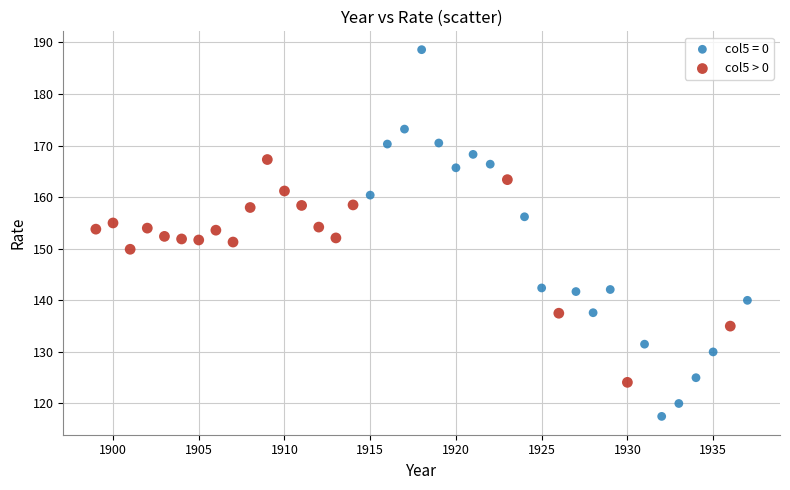

Which series contains the lowest Y value?

col5 = 0